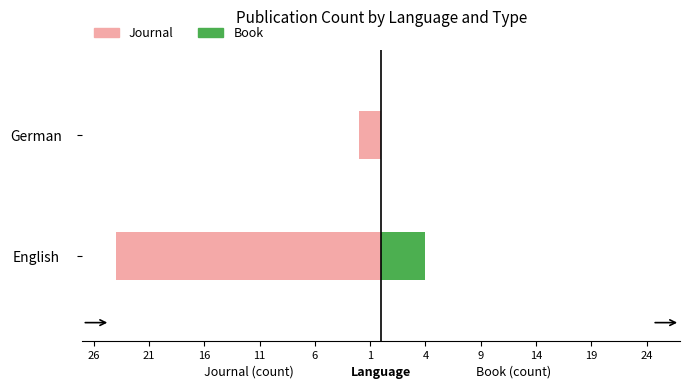

What are all the series names shown in the legend?

Journal, Book